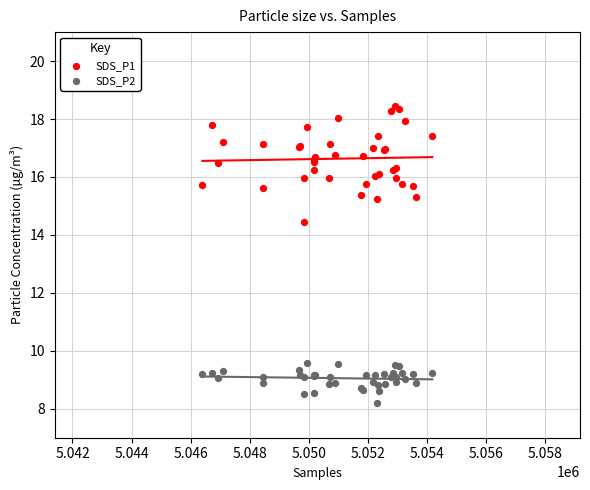

Which series has the largest Y range (max minus min)?

SDS_P1